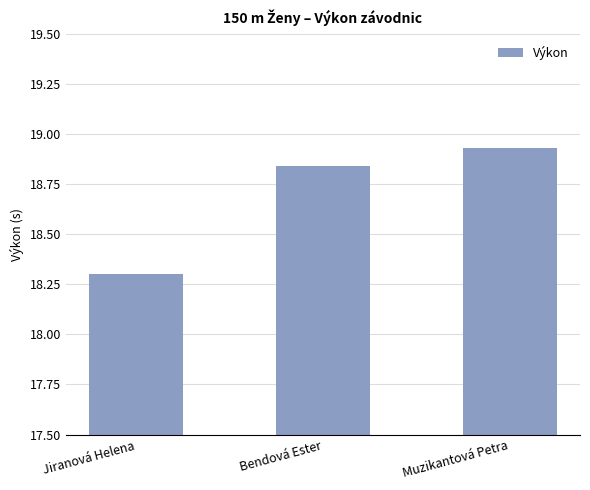

How many distinct data groups are displayed?

1